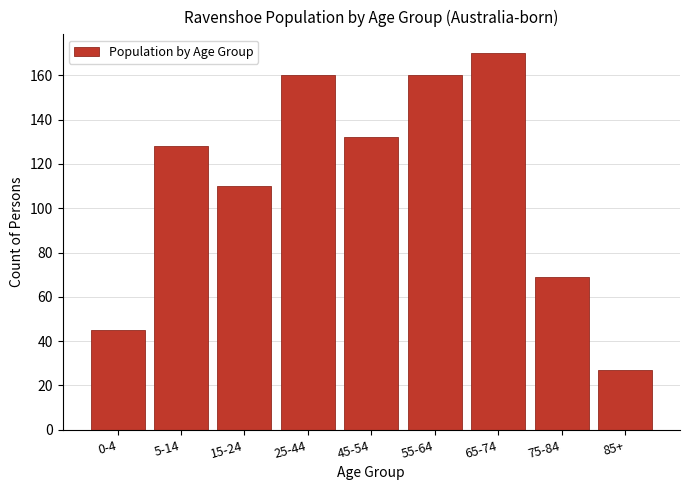

Reading left to right, what are all the values shown in this chart?

0-4=45	5-14=128	15-24=110	25-44=160	45-54=132	55-64=160	65-74=170	75-84=69	85+=27